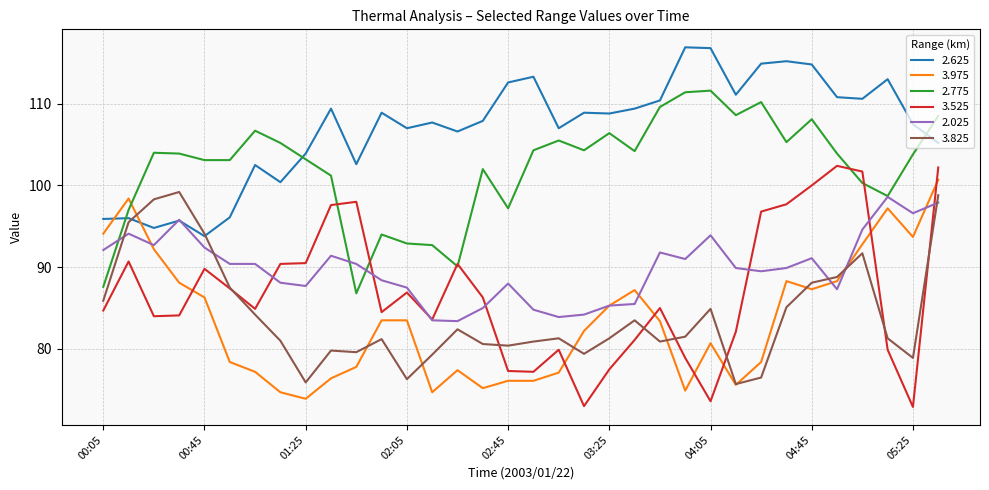

True or false: 2.775 and 3.825 cross at least once.

False